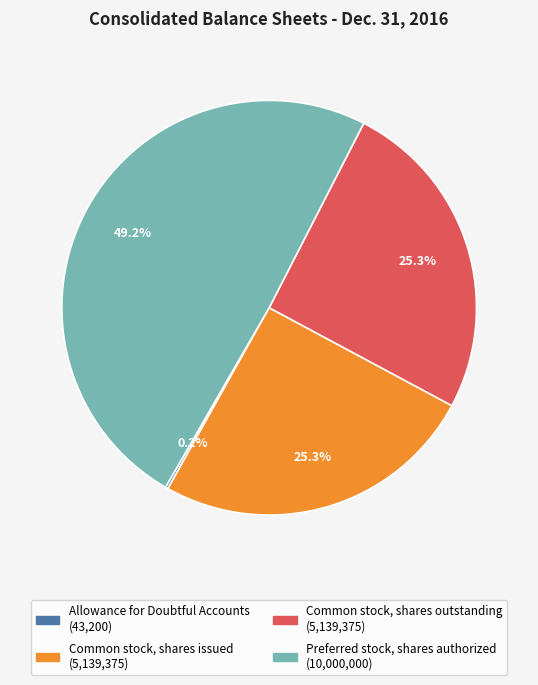

What is the largest slice in the pie chart?

Preferred stock, shares authorized